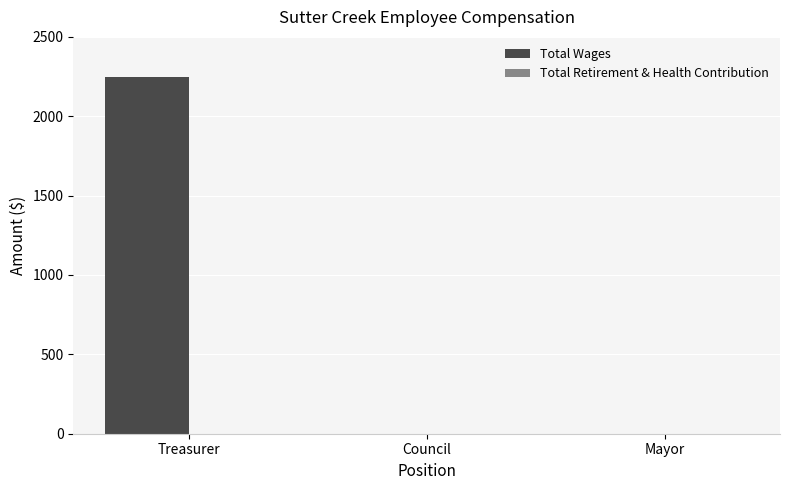

Reading left to right, extract all data points from this chart.

Treasurer=2250	Council=0	Mayor=0